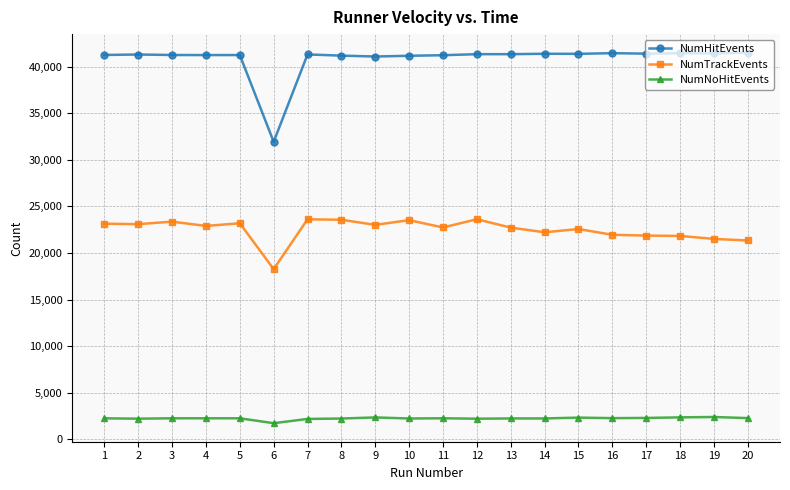

Read the NumNoHitEvents value at 19, to the nearest 100.

2400